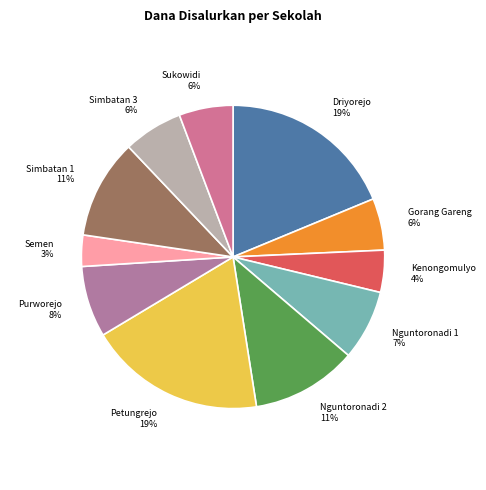

Is Sukowidi the majority of the pie?

No